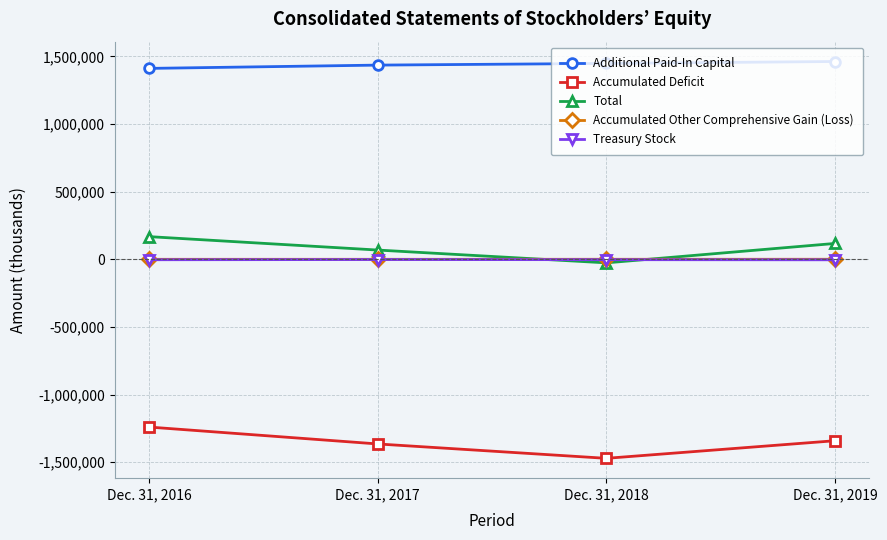

In Total, how many points are lower than both neighbors (excluding endpoints)?

1